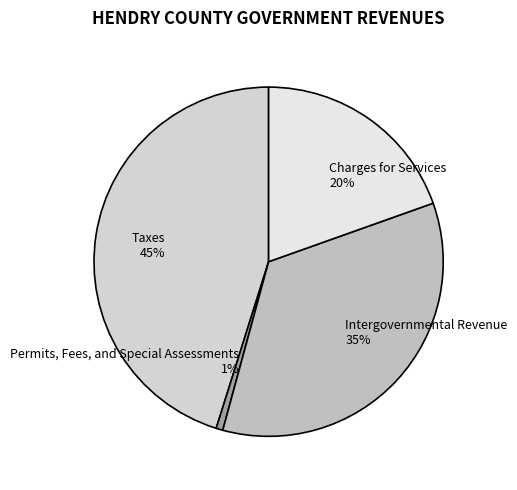

The Permits, Fees, and Special Assessments slice represents 1% of the pie. True or false?

True